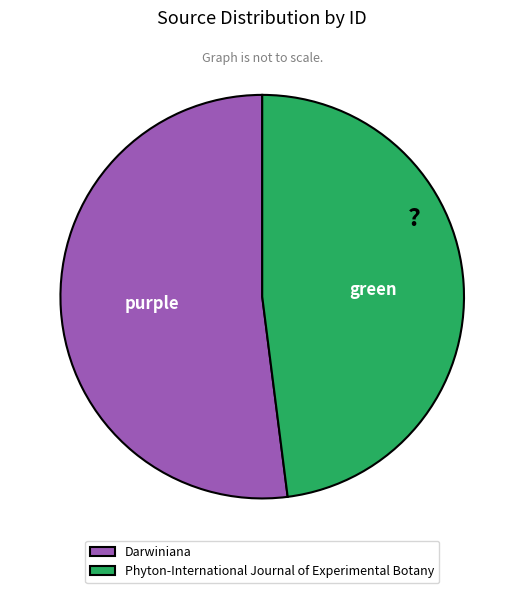

Does Darwiniana account for over 50% of the chart?

Yes